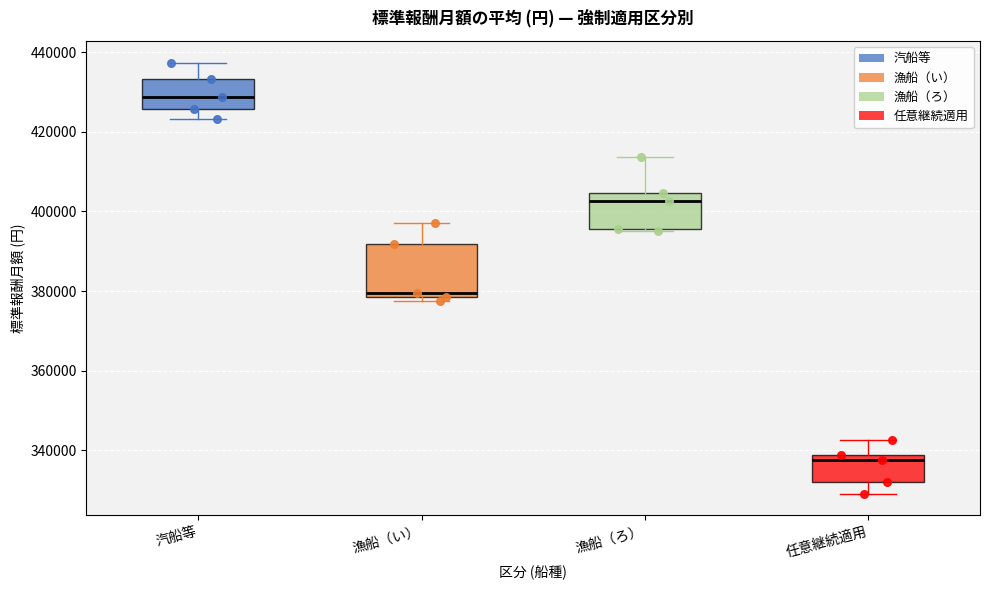

Which box's median line is the highest?

汽船等